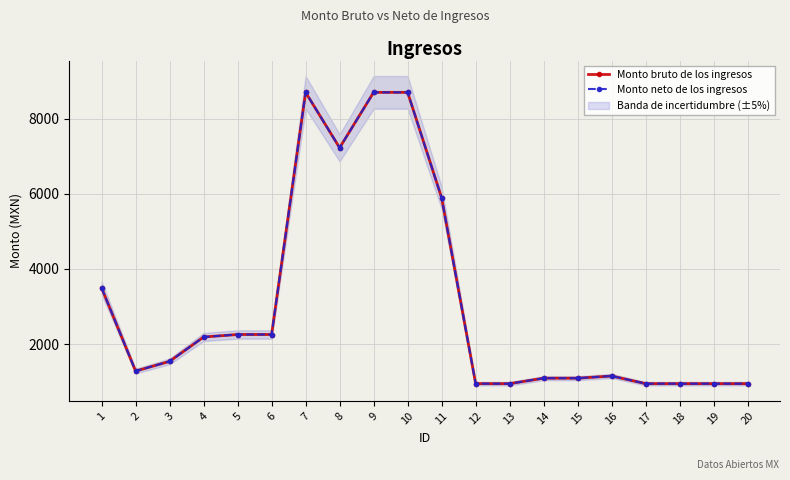

How many lines are shown in the chart?

2